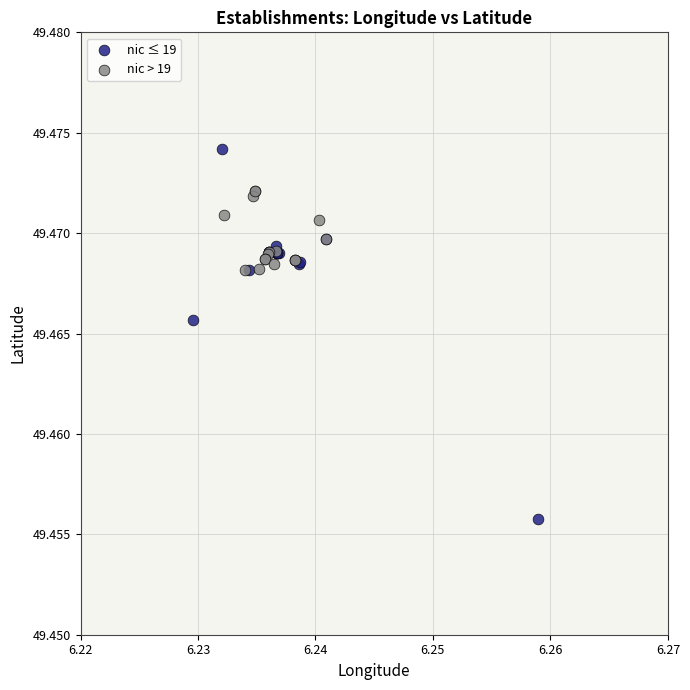

What are all the series names shown in the legend?

nic ≤ 19, nic > 19